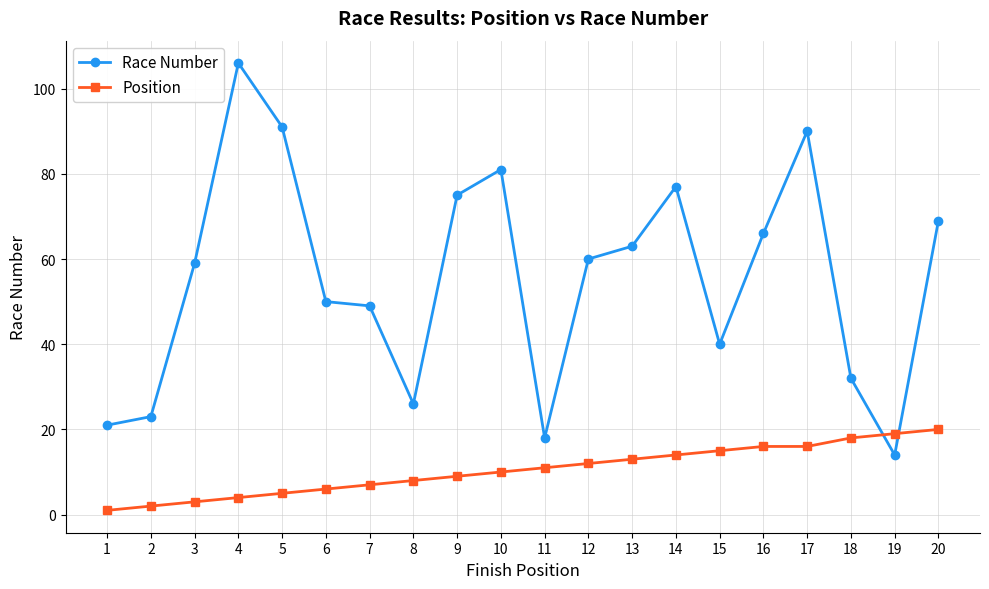

What is the highest value of the Position series?

20